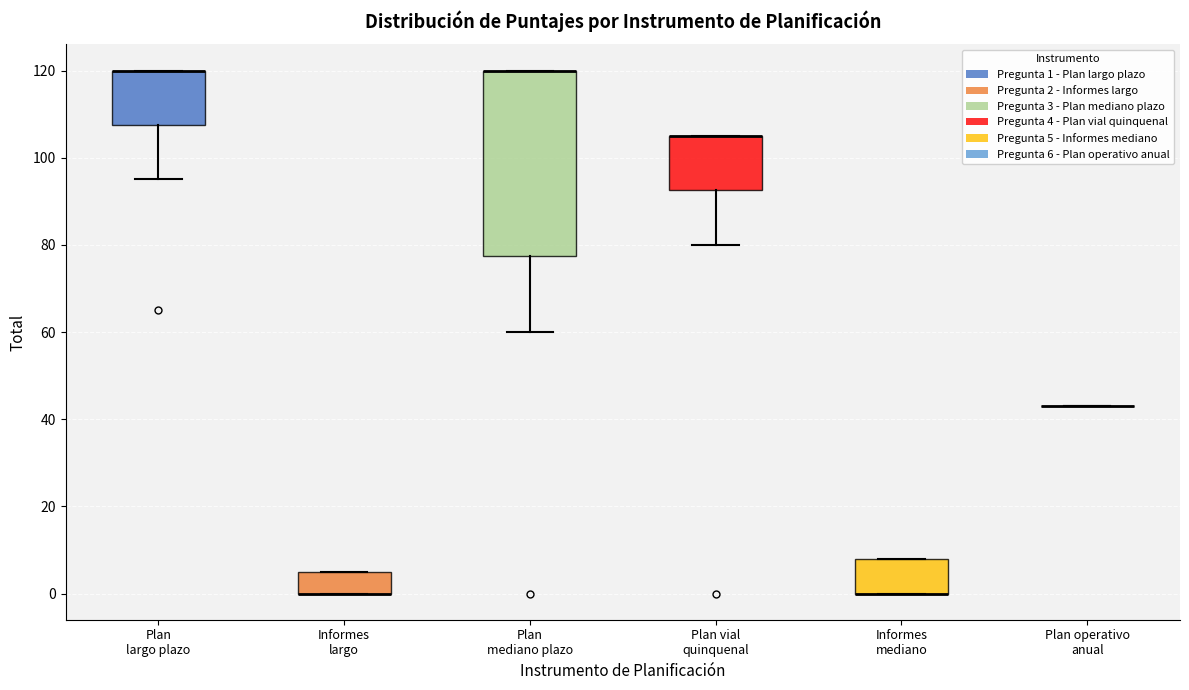

Which box is the tallest, from its lower edge to its upper edge?

Plan mediano plazo